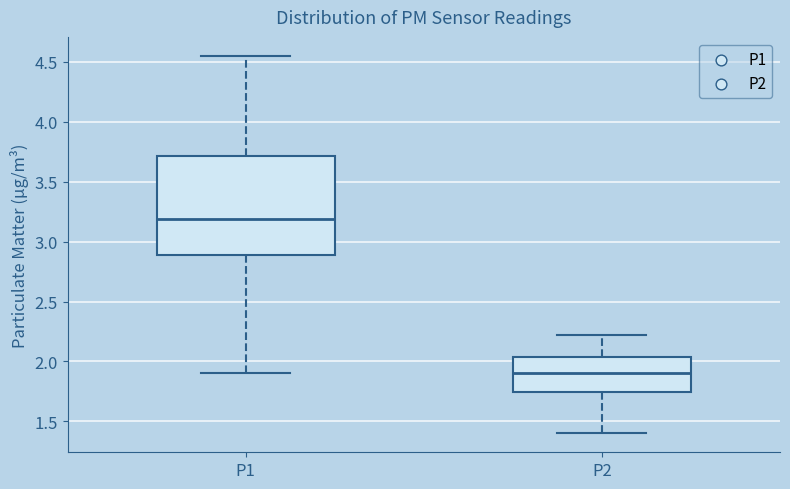

Reading left to right, read every box against the y-axis: the position of its median line, the range the box covers, and the ends of its whiskers. The values are not printed on the chart, so give them approximately, as read against the axis.

P1: median 3.20, box 2.90 to 3.70, whiskers 1.90 to 4.55
P2: median 1.90, box 1.75 to 2.05, whiskers 1.40 to 2.20